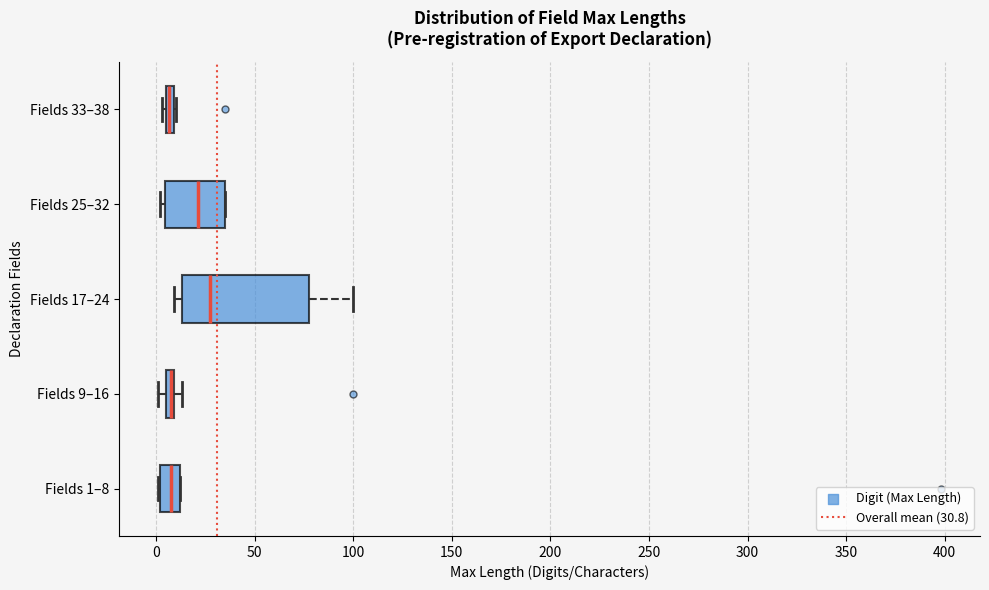

Which box is the widest, from its left edge to its right edge?

Fields 17–24